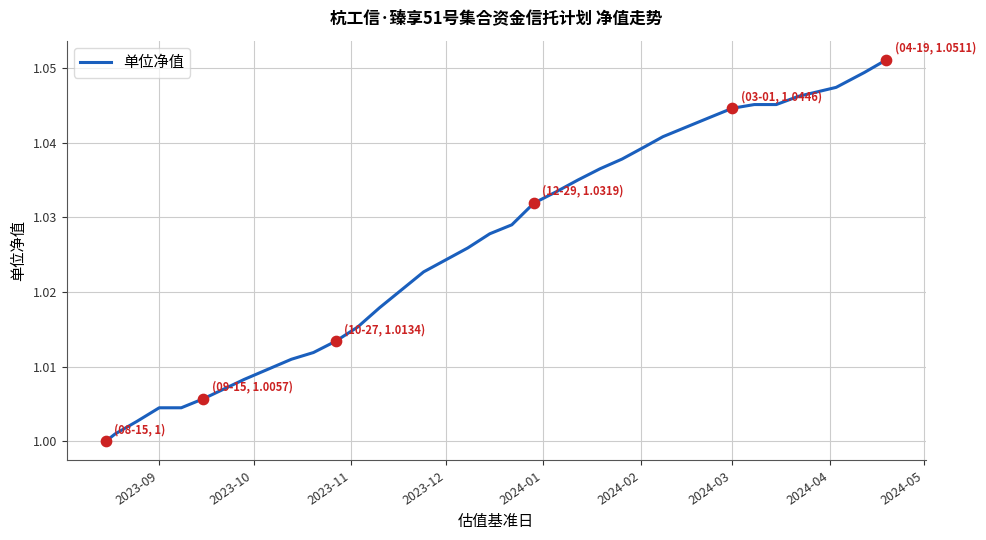

How many lines are shown in the chart?

1